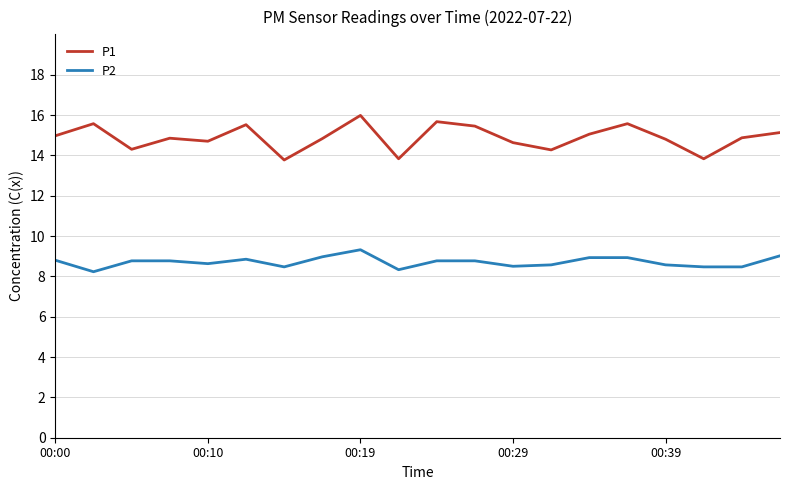

List the series in order of their peak value, lowest first.

P2, P1